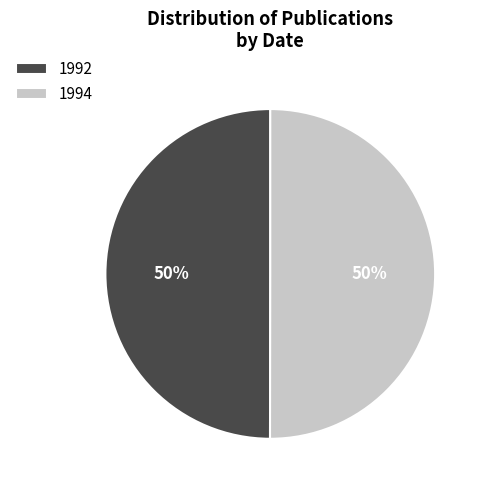

To the nearest percent, what is the combined percentage of 1992 and 1994?

100%